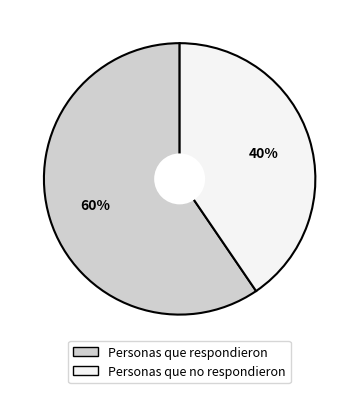

Rank the categories by value from lowest to highest.

Personas que no respondieron, Personas que respondieron